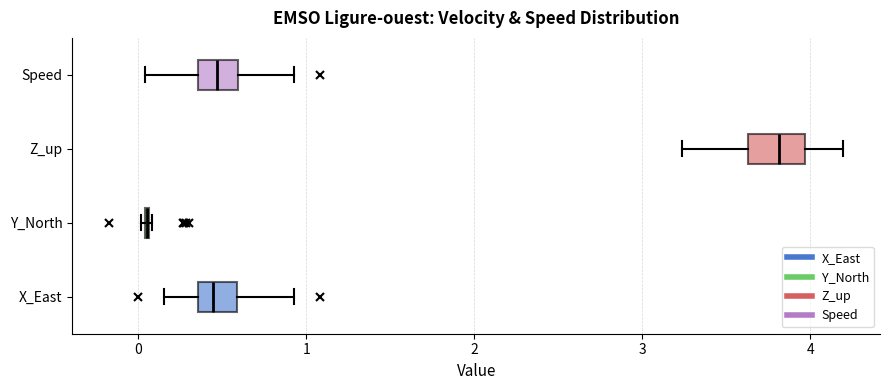

Comparing the boxes themselves (not the whiskers), which one is the widest?

Z_up